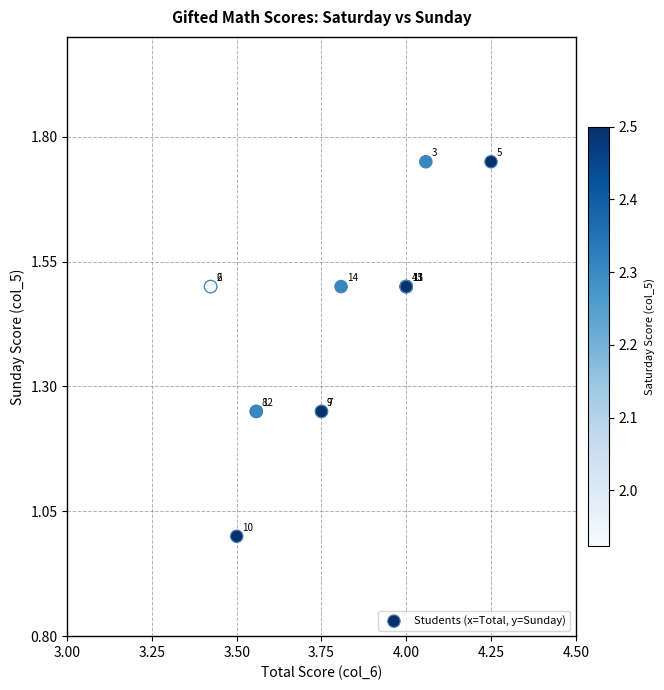

What Y value in the scatter plot is closest to 1?

1.0